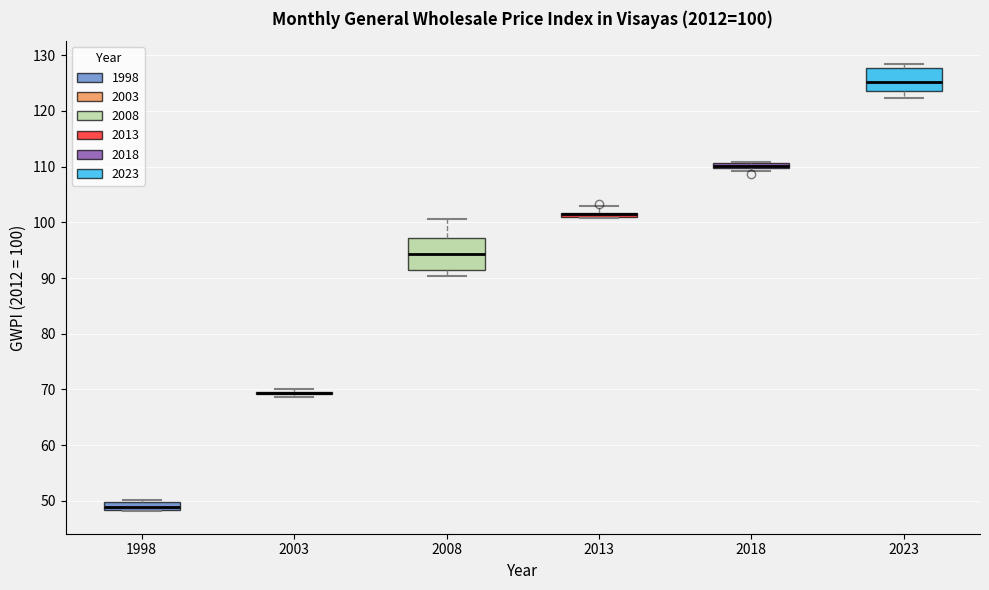

Which box is the tallest, from its lower edge to its upper edge?

2008